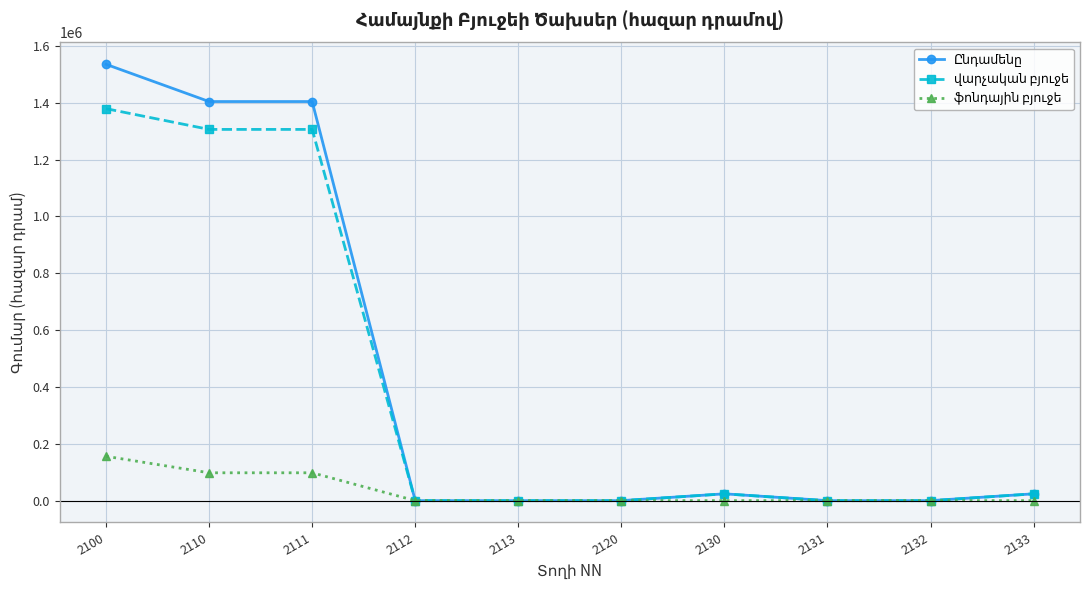

What is the greatest value displayed?

1535000